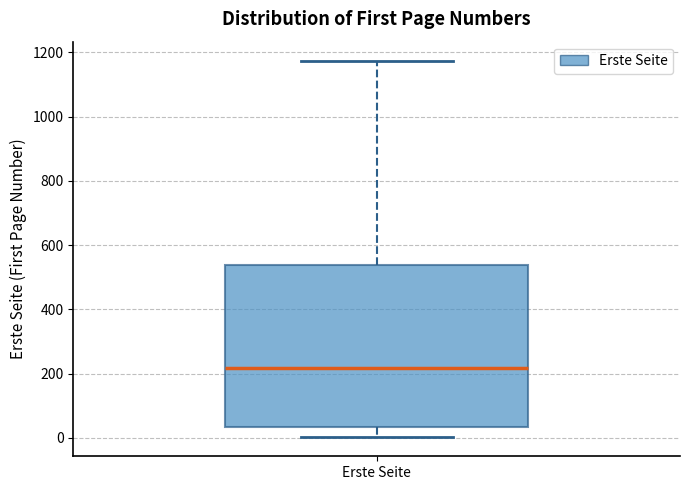

Read this box plot against the y-axis: the position of the median line, the range covered by the box, and the ends of both whiskers. The values are not printed on the chart, so give them approximately, as read against the axis.

median 220, box 40 to 540, whiskers 0 to 1180